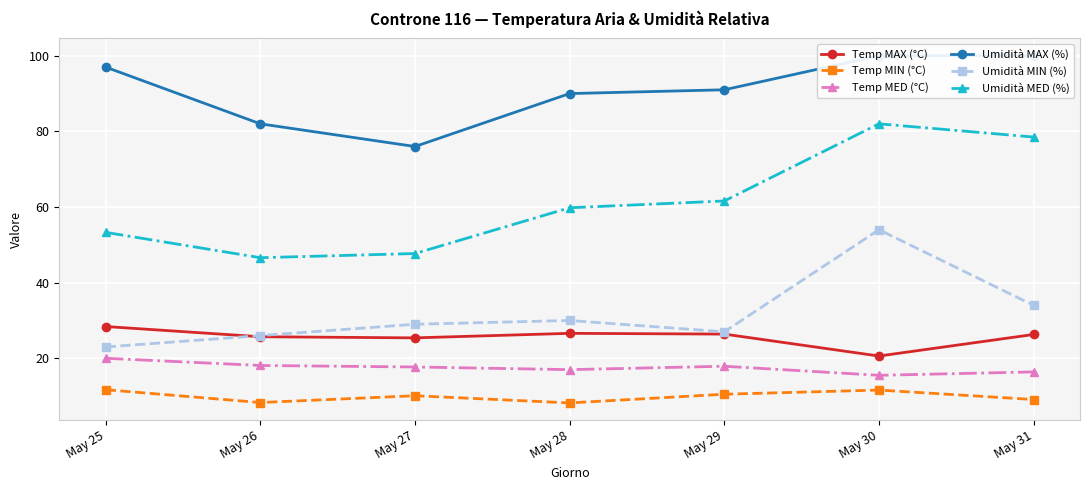

The value of Temp MAX (°C) at May 29 is 14.2. True or false?

False